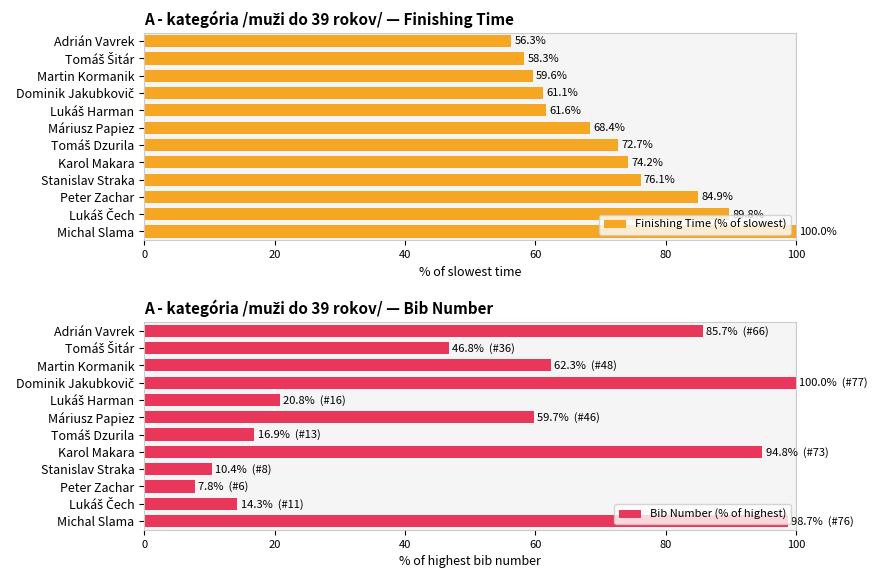

The value of Finishing Time (% of slowest) at Adrián Vavrek is 56.3. True or false?

True